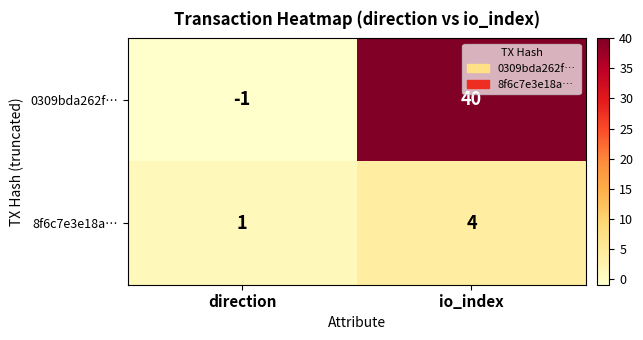

Which series has the largest total across all categories?

0309bda262f…